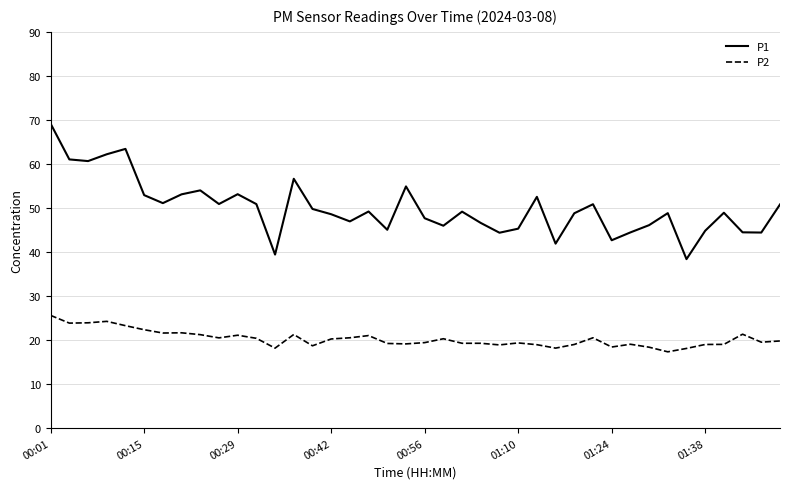

Which series has the largest total across all categories?

P1